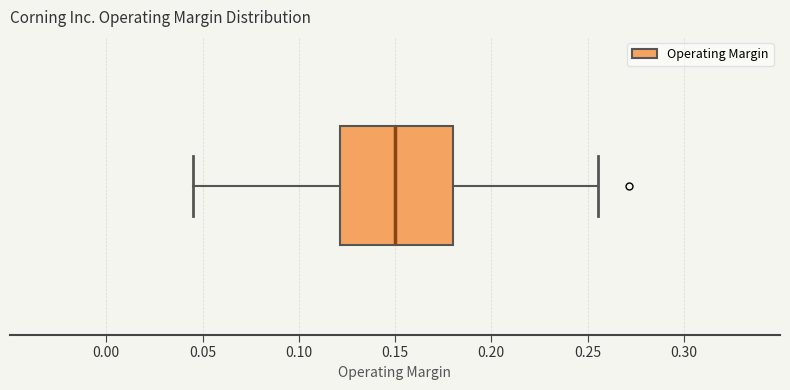

Read this box plot against the x-axis: the position of the median line, the range covered by the box, and the ends of both whiskers. The values are not printed on the chart, so give them approximately, as read against the axis.

median 0.150, box 0.120 to 0.180, whiskers 0.045 to 0.255